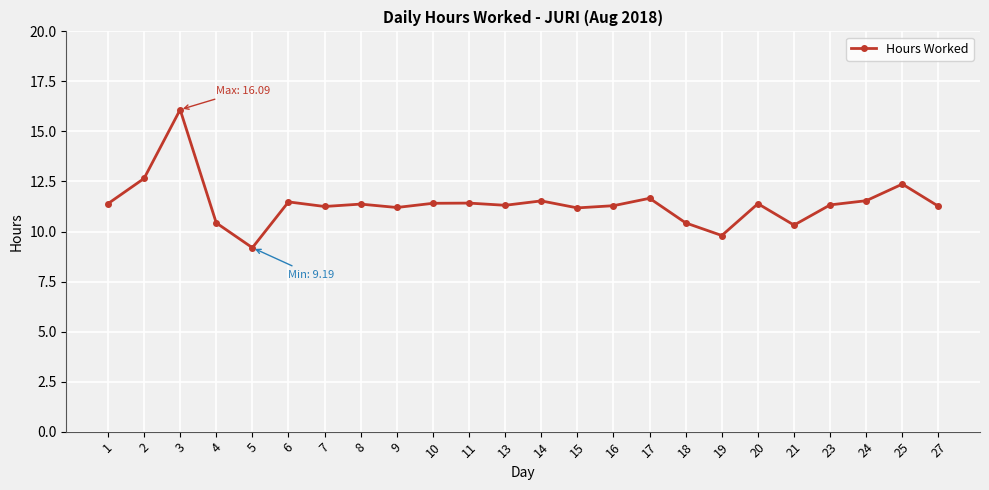

The value at 23 is 11.3. True or false?

True